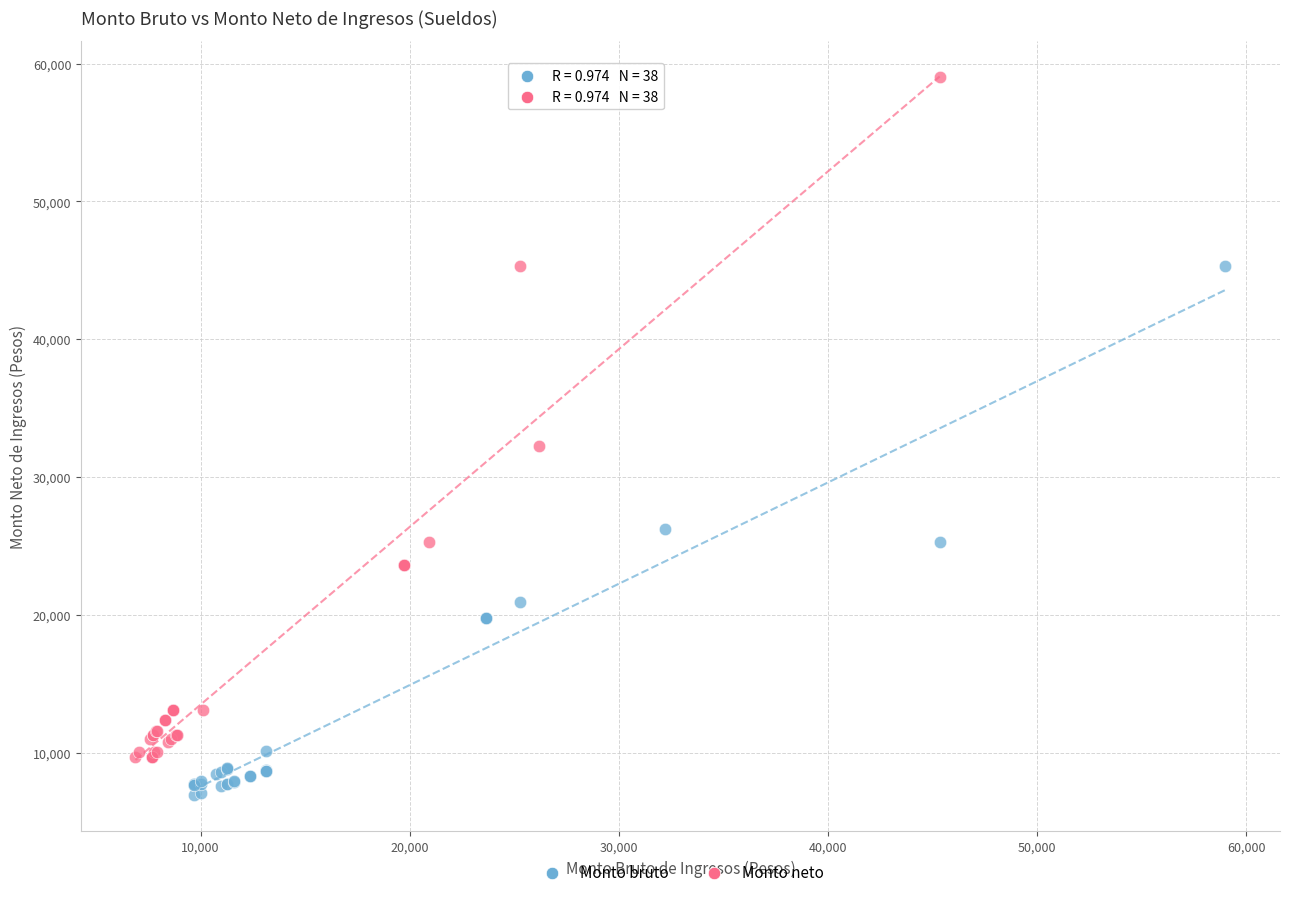

Which series reaches the minimum Y coordinate?

Monto bruto